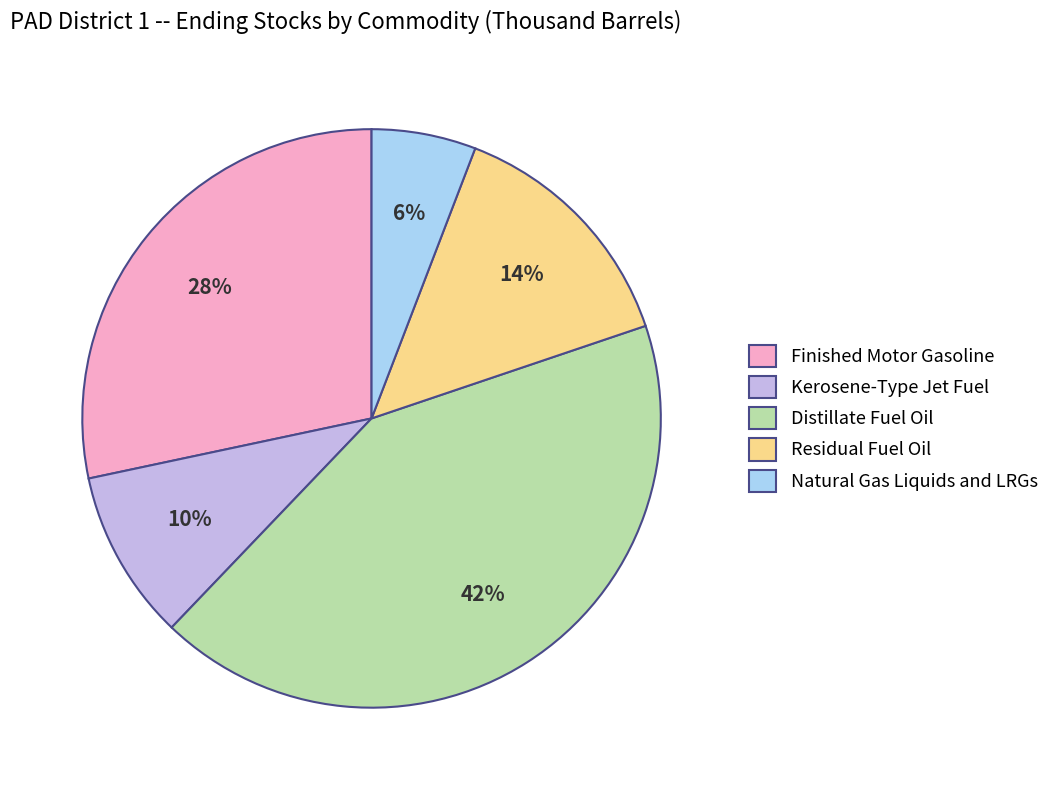

Which category has the smallest portion of the pie?

Natural Gas Liquids and LRGs